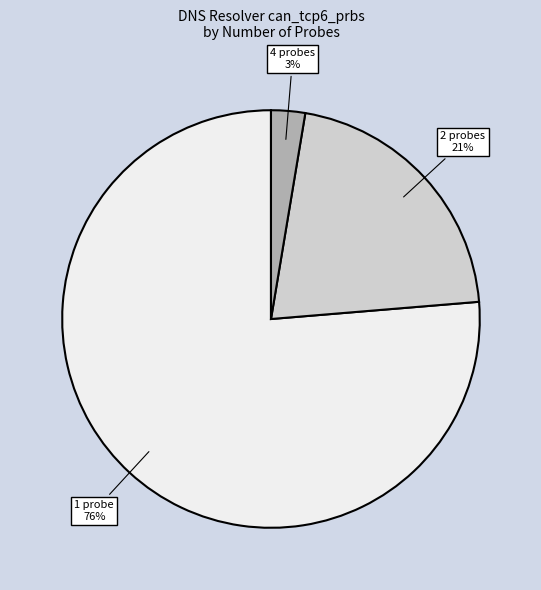

To the nearest percent, what is the average slice percentage?

33%